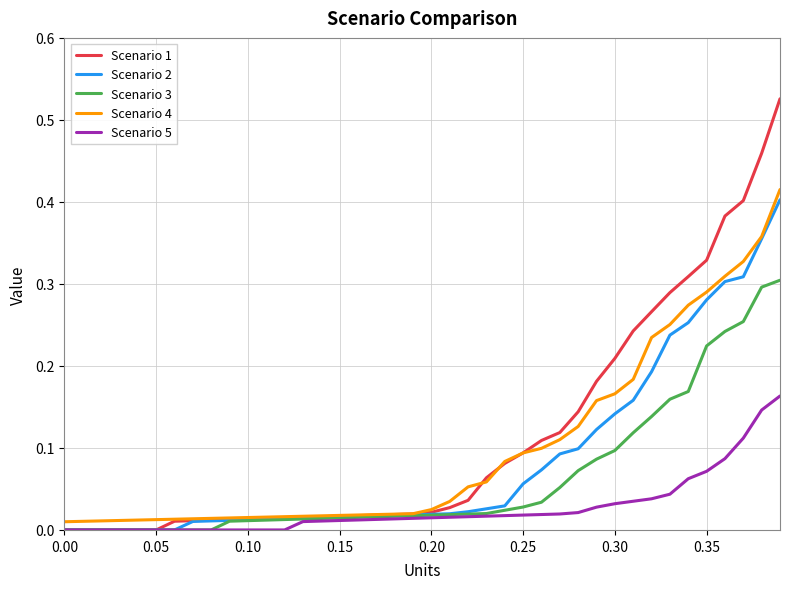

List the series in order of their overall mean, lowest first.

Scenario 5, Scenario 3, Scenario 2, Scenario 4, Scenario 1